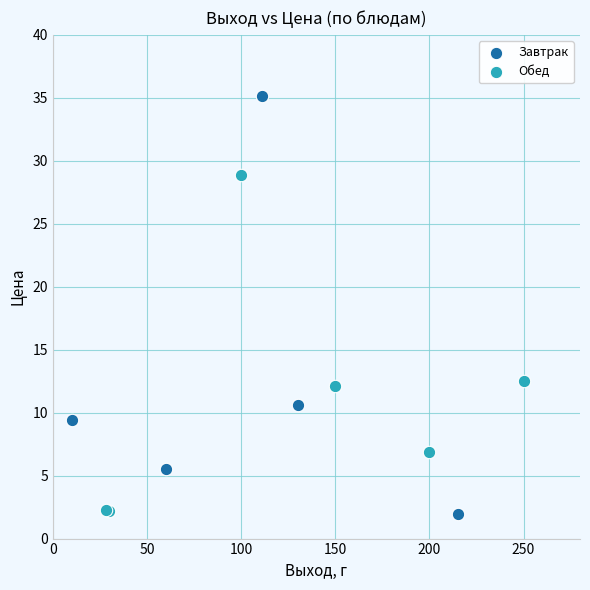

Which series reaches the maximum Y coordinate?

Завтрак